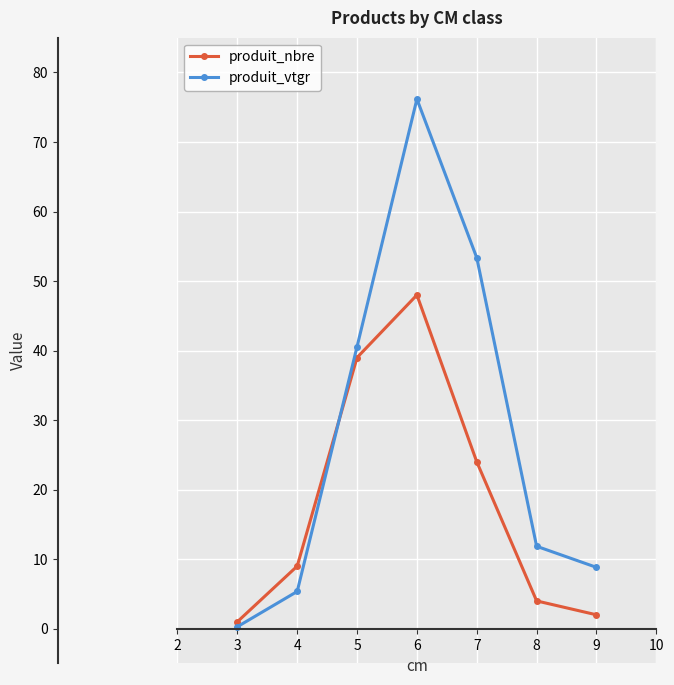

Which series has the largest total across all categories?

produit_vtgr